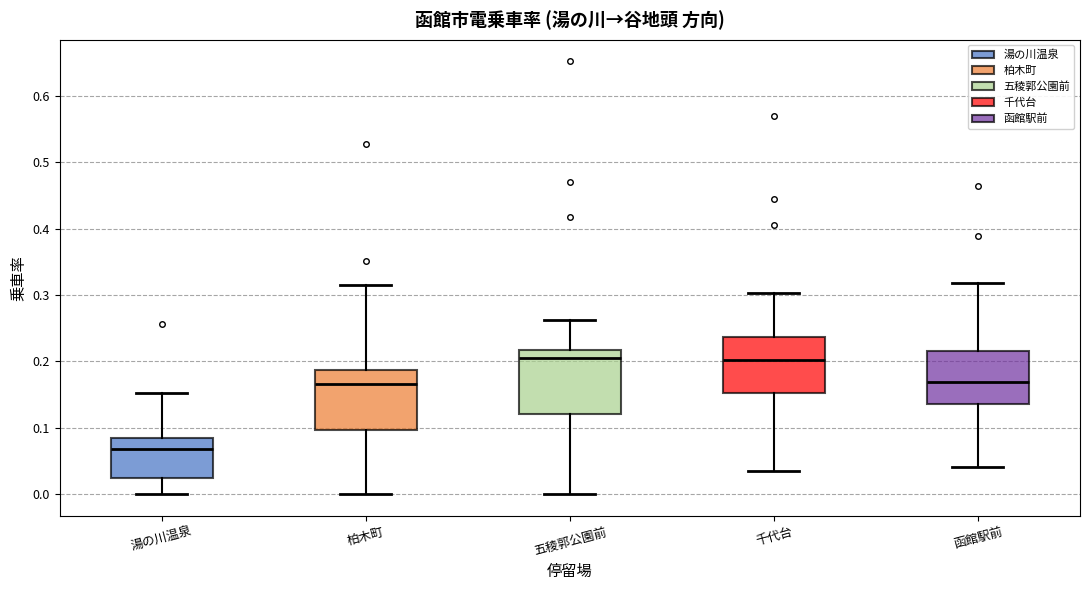

Reading left to right, read every box against the y-axis: the position of its median line, the range the box covers, and the ends of its whiskers. The values are not printed on the chart, so give them approximately, as read against the axis.

湯の川温泉: median 0.07, box 0.03 to 0.08, whiskers 0.00 to 0.15
柏木町: median 0.17, box 0.10 to 0.19, whiskers 0.00 to 0.31
五稜郭公園前: median 0.20, box 0.12 to 0.22, whiskers 0.00 to 0.26
千代台: median 0.20, box 0.15 to 0.24, whiskers 0.03 to 0.30
函館駅前: median 0.17, box 0.14 to 0.22, whiskers 0.04 to 0.32